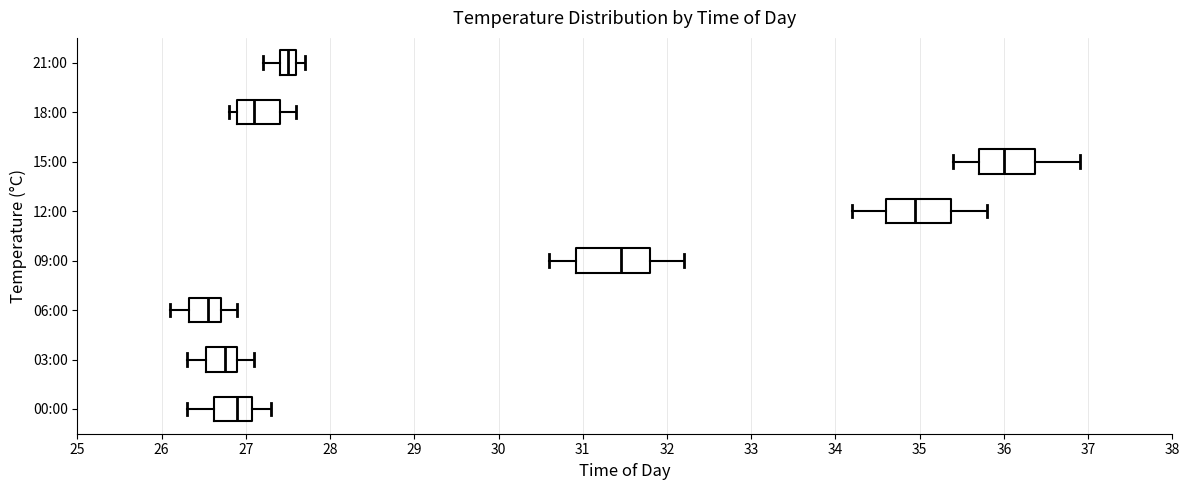

Reading bottom to top, transcribe this box plot: for each box, give where its median line is, the range the box spans, and where its two whiskers end, as read against the x-axis. The values are not printed on the chart, so give them approximately, as read against the axis.

00:00: median 26.9, box 26.6 to 27.1, whiskers 26.3 to 27.3
03:00: median 26.8, box 26.5 to 26.9, whiskers 26.3 to 27.1
06:00: median 26.6, box 26.3 to 26.7, whiskers 26.1 to 26.9
09:00: median 31.5, box 30.9 to 31.8, whiskers 30.6 to 32.2
12:00: median 35.0, box 34.6 to 35.4, whiskers 34.2 to 35.8
15:00: median 36.0, box 35.7 to 36.4, whiskers 35.4 to 36.9
18:00: median 27.1, box 26.9 to 27.4, whiskers 26.8 to 27.6
21:00: median 27.5, box 27.4 to 27.6, whiskers 27.2 to 27.7